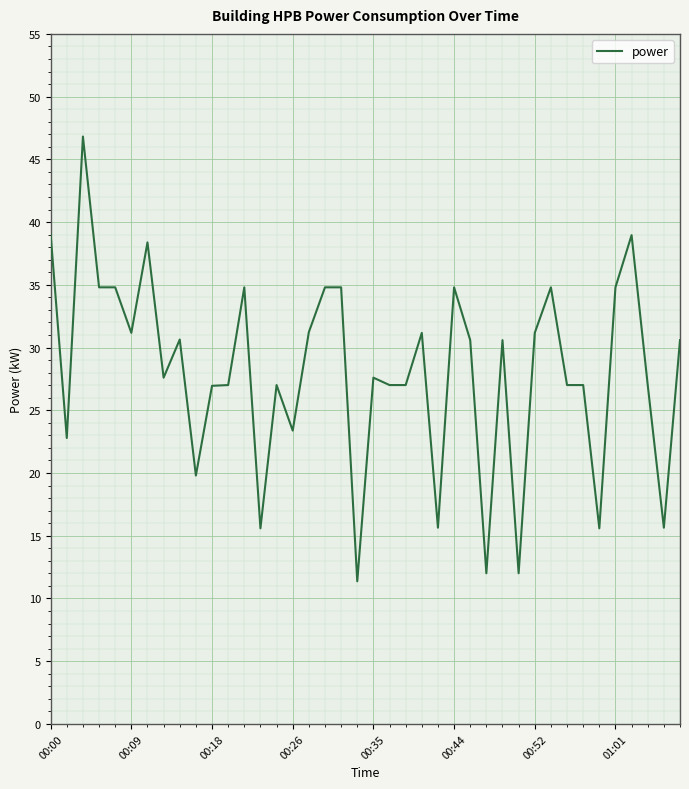

What is the maximum value shown in the chart?

46.8